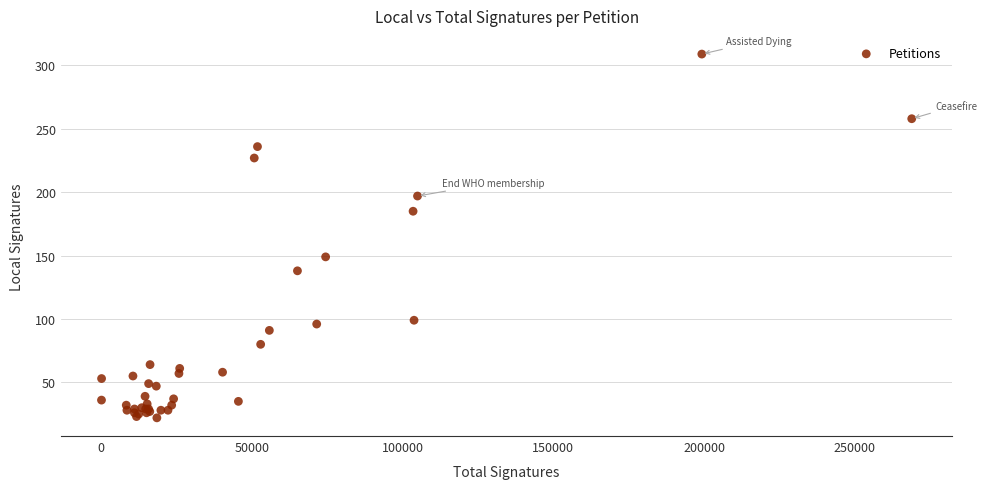

What Y value in the scatter plot is closest to 165?

149